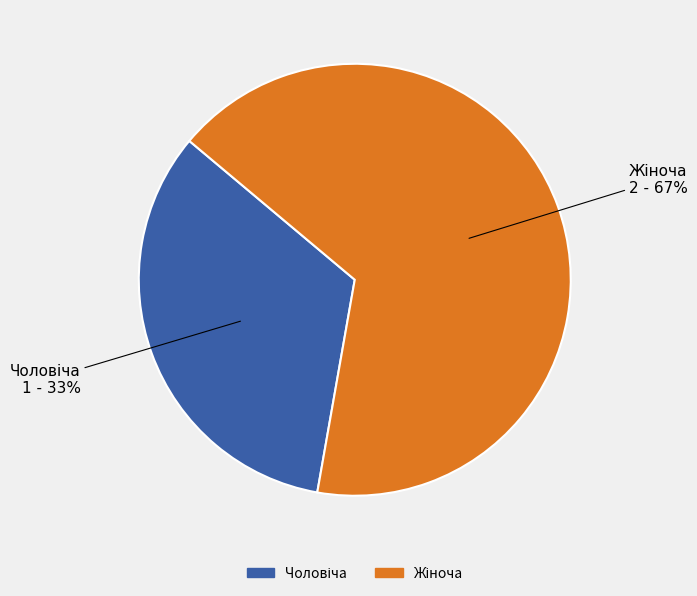

To the nearest percent, what is the average slice percentage?

50%